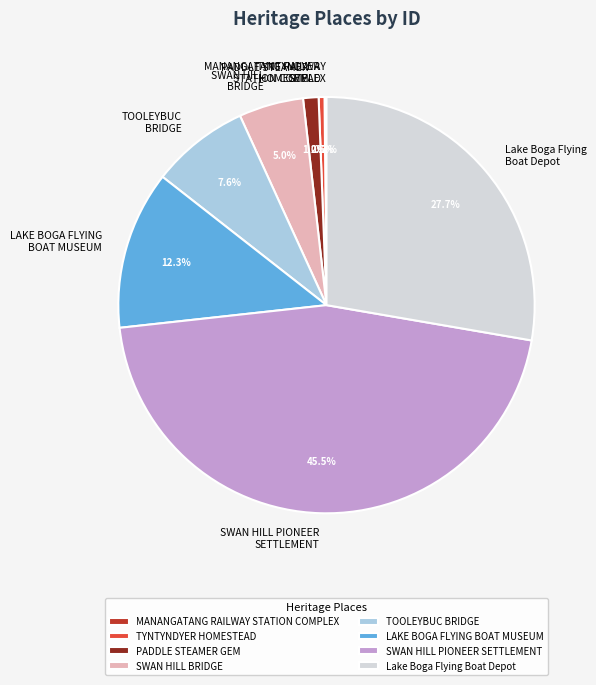

Which slice is the largest?

SWAN HILL PIONEER SETTLEMENT